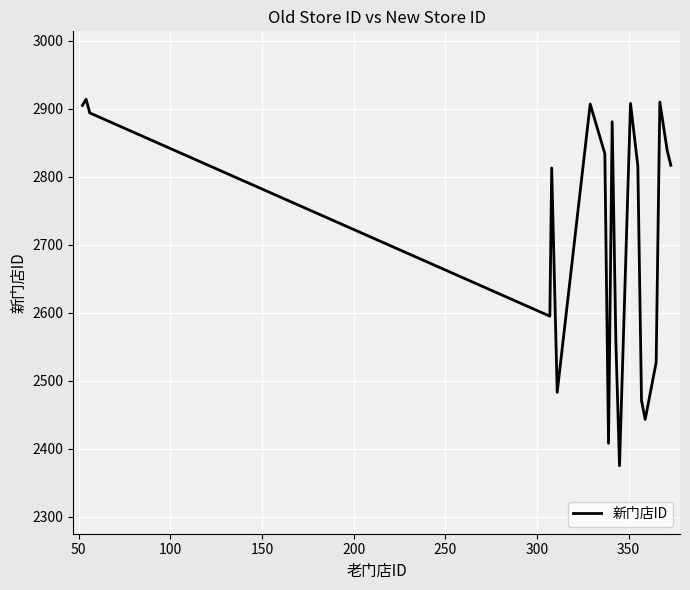

What is the minimum value shown in the chart?

2375